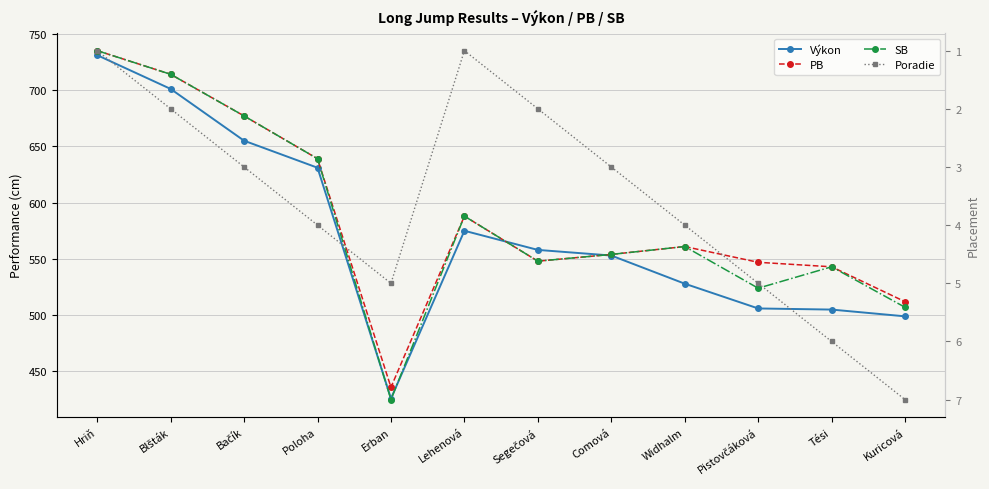

True or false: Poradie and PB intersect in this chart.

False